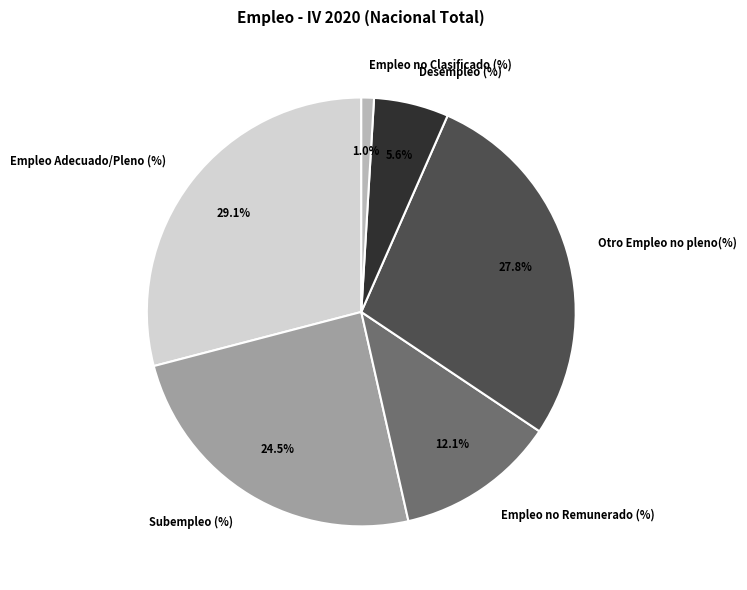

Is there a majority slice in this chart?

No